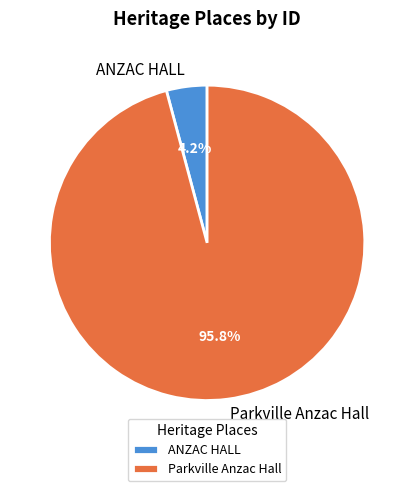

To the nearest percent, what is the difference between the Parkville Anzac Hall and ANZAC HALL slice percentages?

92%